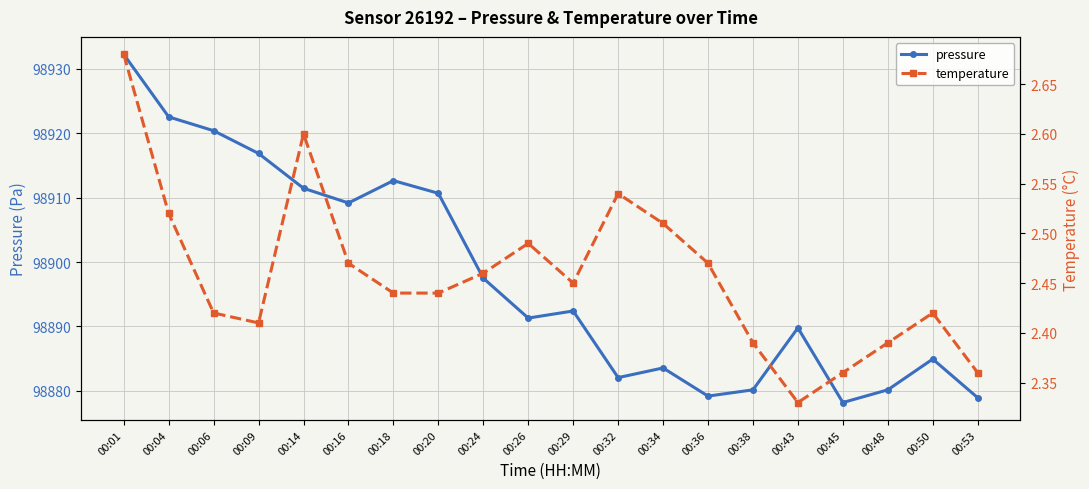

How many interior local peaks does the pressure series have?

5